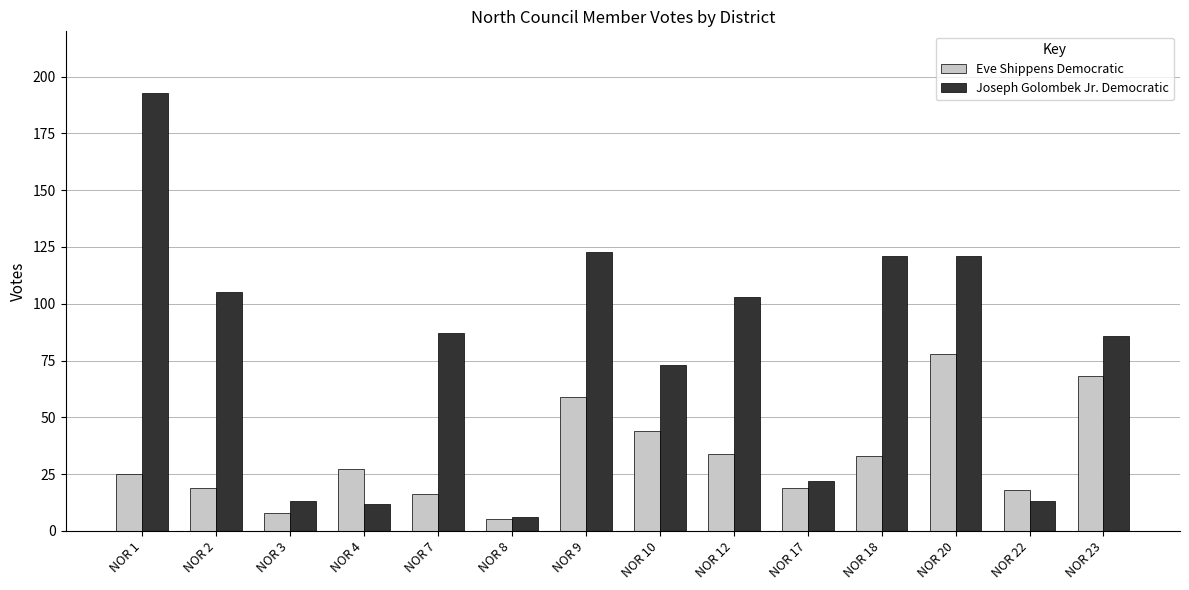

At NOR 1, list the series in order from largest to smallest.

Joseph Golombek Jr. Democratic, Eve Shippens Democratic